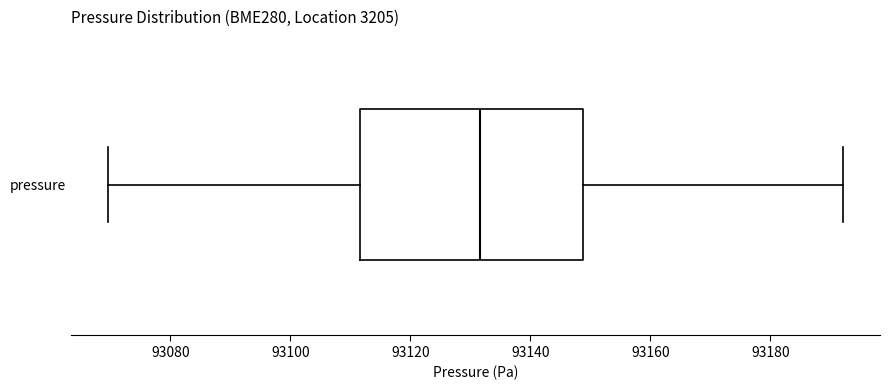

Read this box plot against the x-axis: the position of the median line, the range covered by the box, and the ends of both whiskers. The values are not printed on the chart, so give them approximately, as read against the axis.

median 93132, box 93112 to 93148, whiskers 93070 to 93192